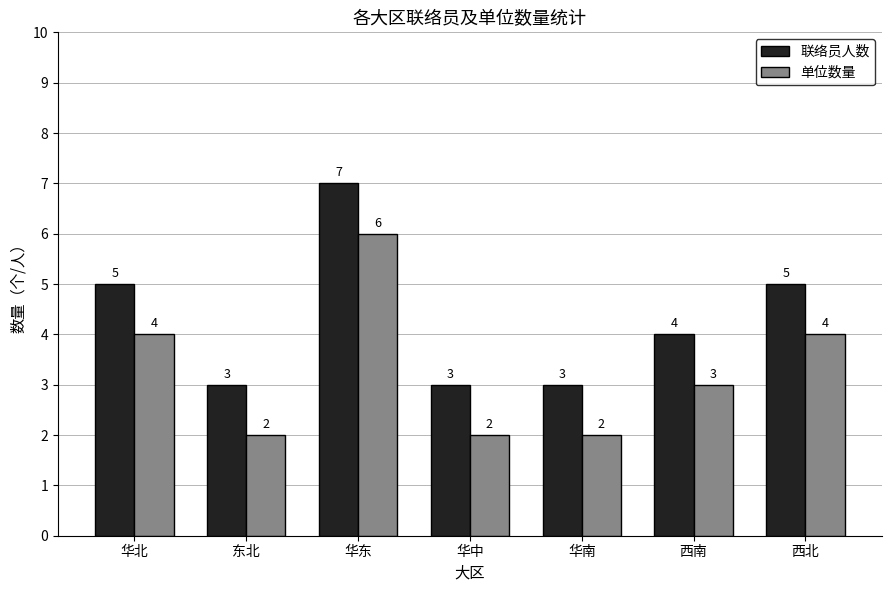

How many distinct data groups are displayed?

2